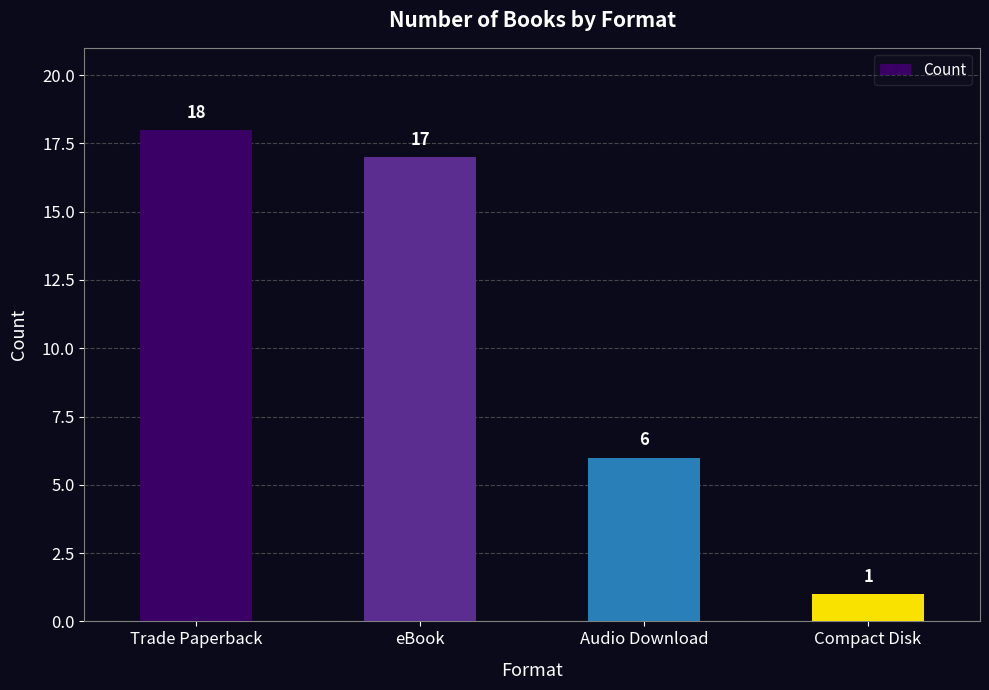

What is the difference between the values at Audio Download and eBook?

11